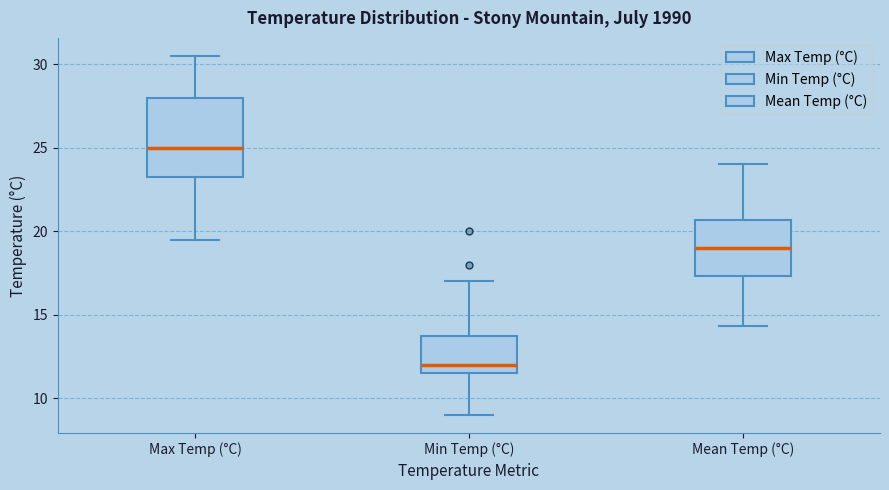

Reading left to right, read every box against the y-axis: the position of its median line, the range the box covers, and the ends of its whiskers. The values are not printed on the chart, so give them approximately, as read against the axis.

Max Temp (°C): median 25.0, box 23.5 to 28.0, whiskers 19.5 to 30.5
Min Temp (°C): median 12.0, box 11.5 to 14.0, whiskers 9.0 to 17.0
Mean Temp (°C): median 19.0, box 17.5 to 20.5, whiskers 14.5 to 24.0